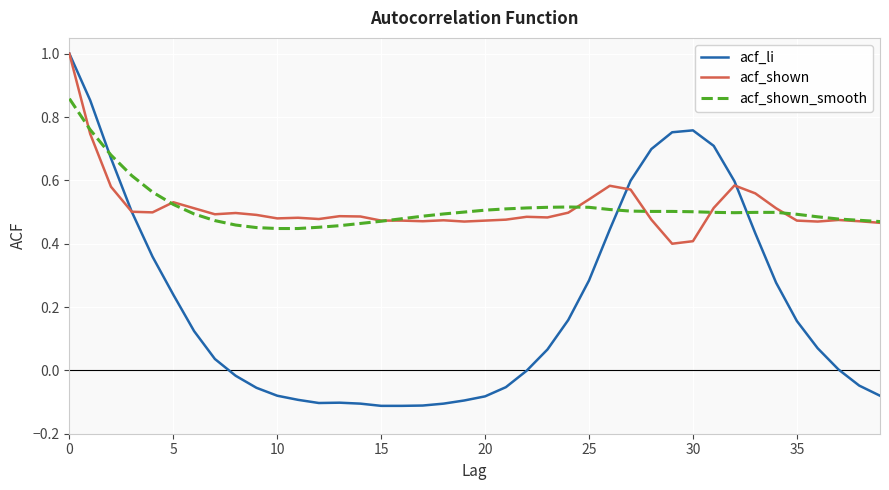

What is the maximum value shown in the chart?

1.0